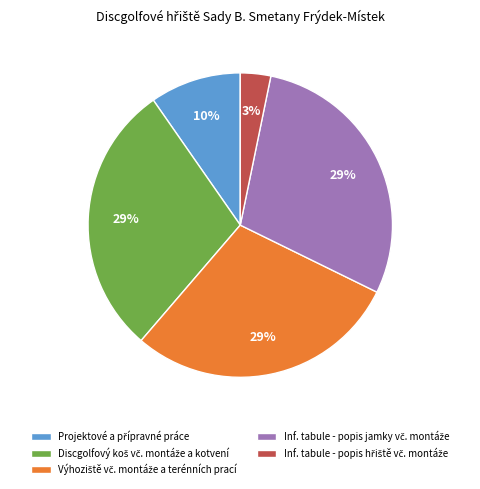

To the nearest percent, what is the difference between the largest and smallest slice percentages?

26%